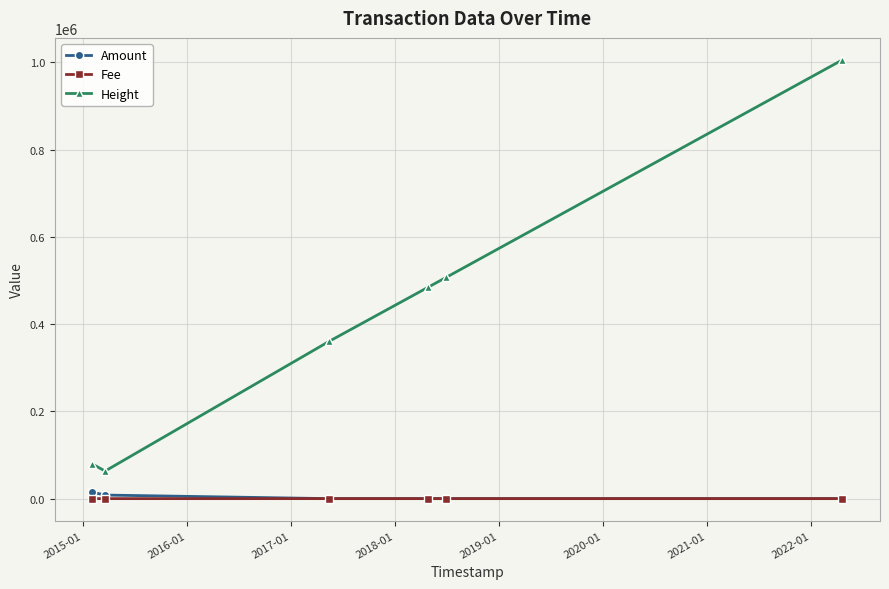

True or false: Height and Fee cross at least once.

False